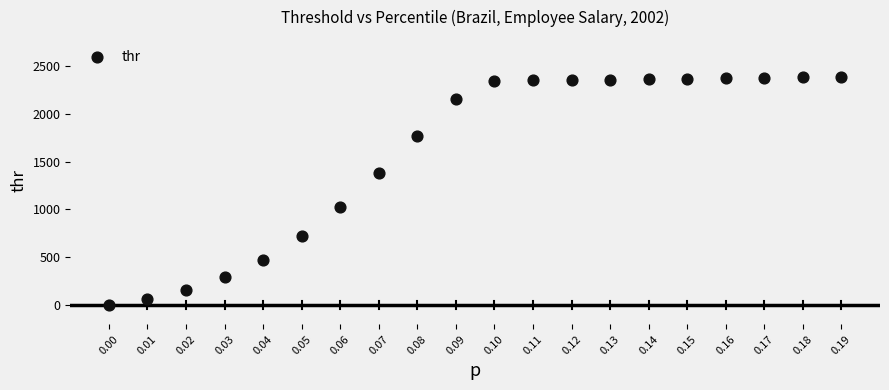

What is the range of Y values (max minus min)?

2386.2